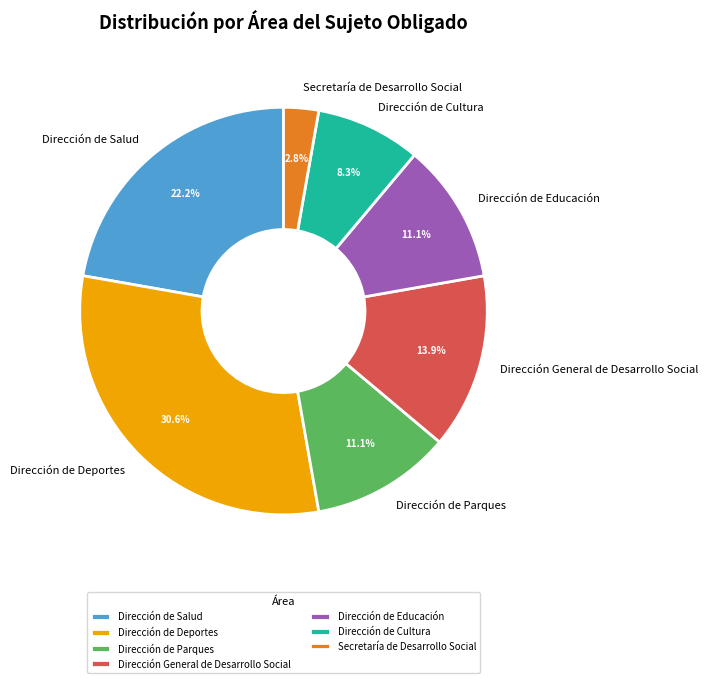

What is the smallest slice in the pie chart?

Secretaría de Desarrollo Social